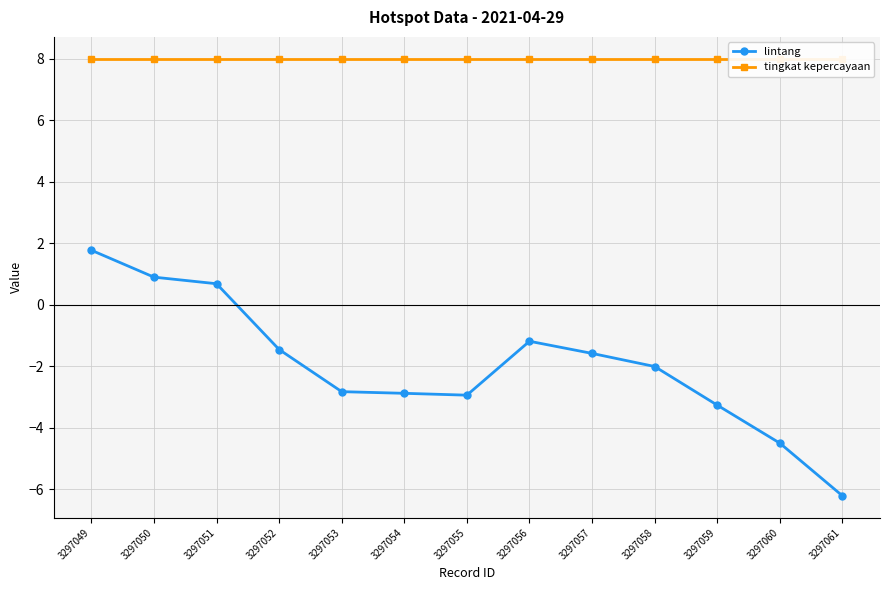

True or false: tingkat kepercayaan and lintang intersect in this chart.

False